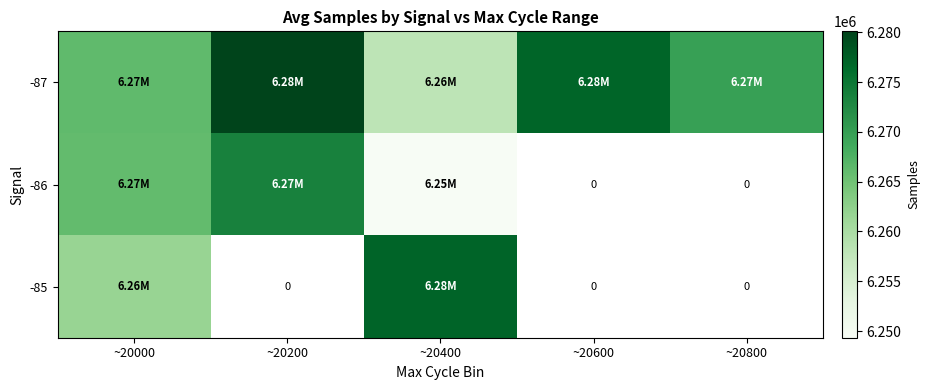

Is the value of -87 at ~20400 greater than the value of -86 at ~20400?

Yes